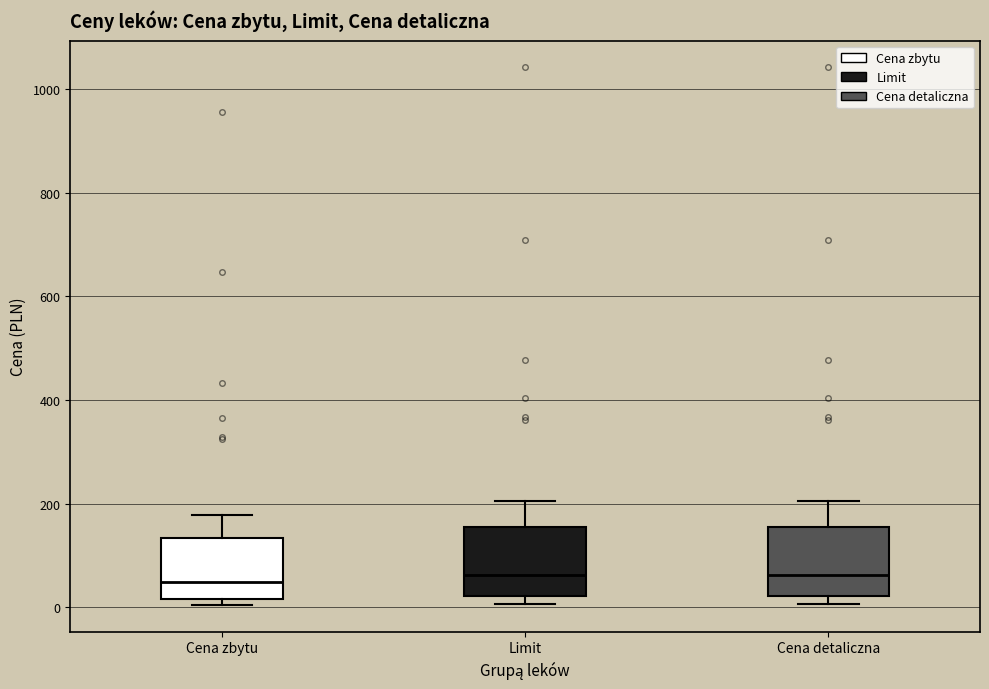

Where does the upper whisker of the box for Cena zbytu end on the y-axis? The values are not printed on the chart, so give them approximately, as read against the axis.

180